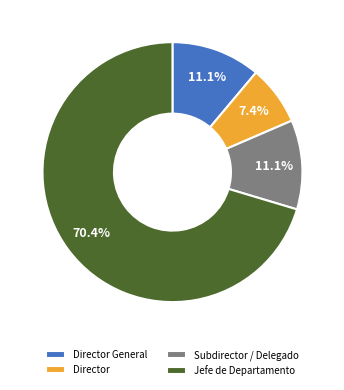

Which has a higher value, Director or Jefe de Departamento?

Jefe de Departamento